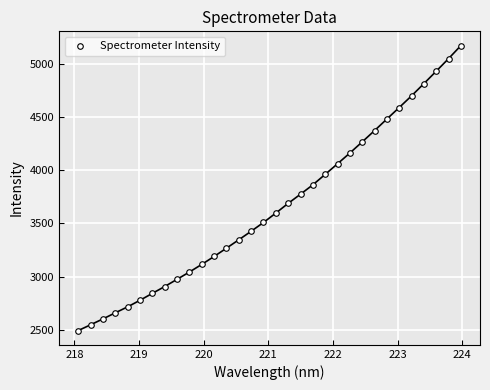

What is the range of X values (max minus min)?

5.9